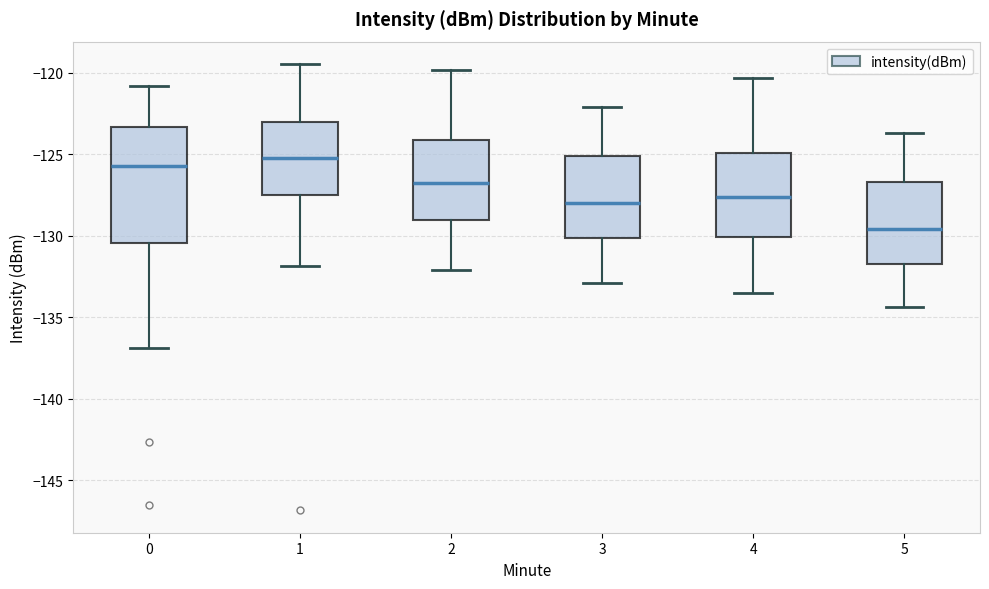

Which box has the lowest median line?

5